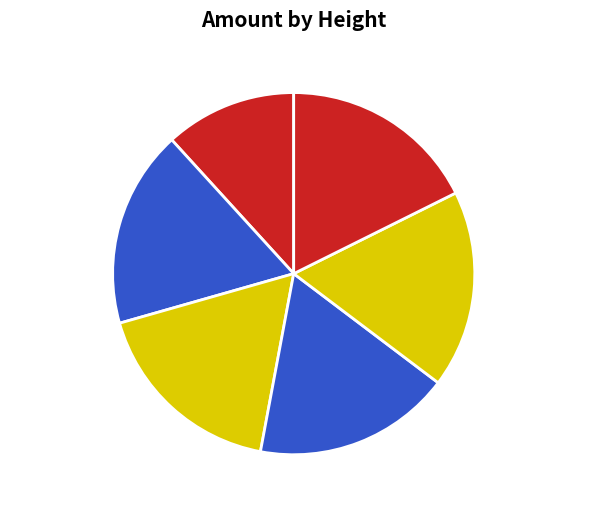

Count the number of slices in the pie.

6